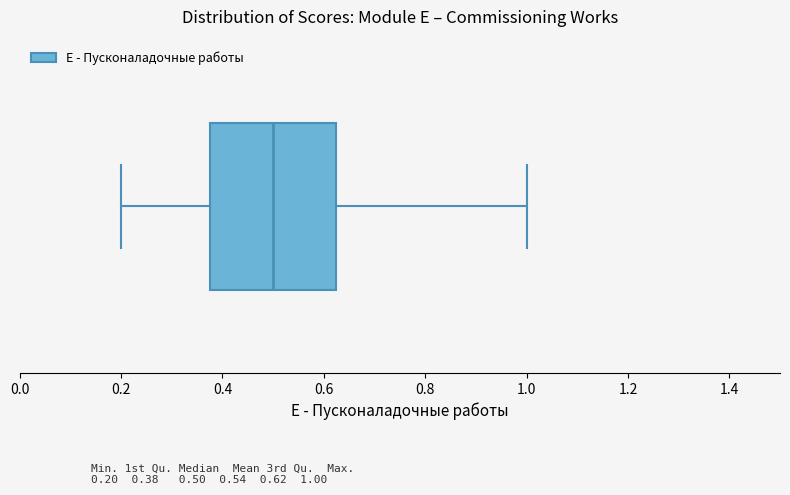

Read this box plot against the x-axis: the position of the median line, the range covered by the box, and the ends of both whiskers. The values are not printed on the chart, so give them approximately, as read against the axis.

median 0.50, box 0.38 to 0.62, whiskers 0.20 to 1.00